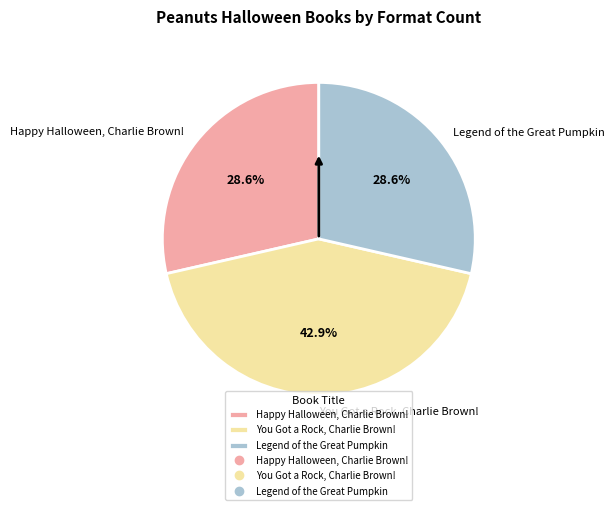

Do Happy Halloween, Charlie Brown! and Legend of the Great Pumpkin together represent more than half of the pie?

Yes